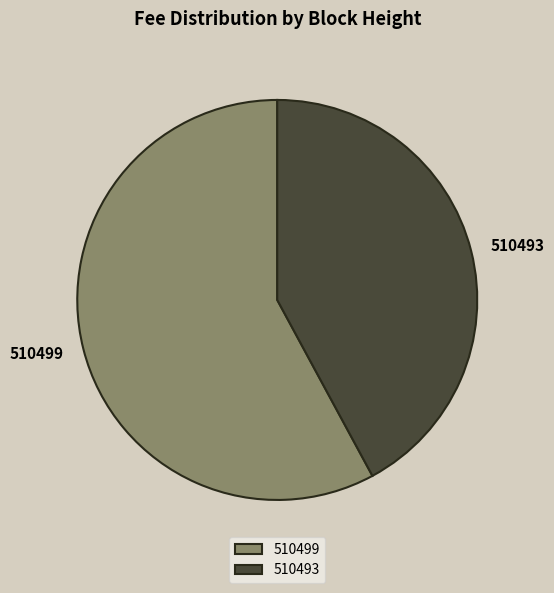

Between 510499 and 510493, which is larger?

510499